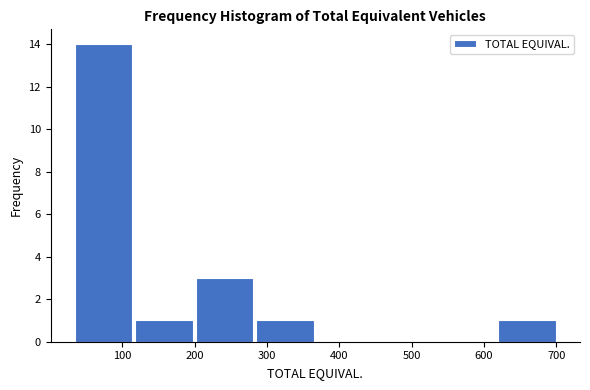

Reading left to right, list every bar in this chart as the range it spans on the x-axis followed by its height. Neither the bar edges nor the heights are printed on the chart, so give them approximately, as read against the axes.

30 to 120: 14
120 to 200: 1
200 to 280: 3
280 to 370: 1
370 to 450: 0
450 to 530: 0
530 to 620: 0
620 to 700: 1